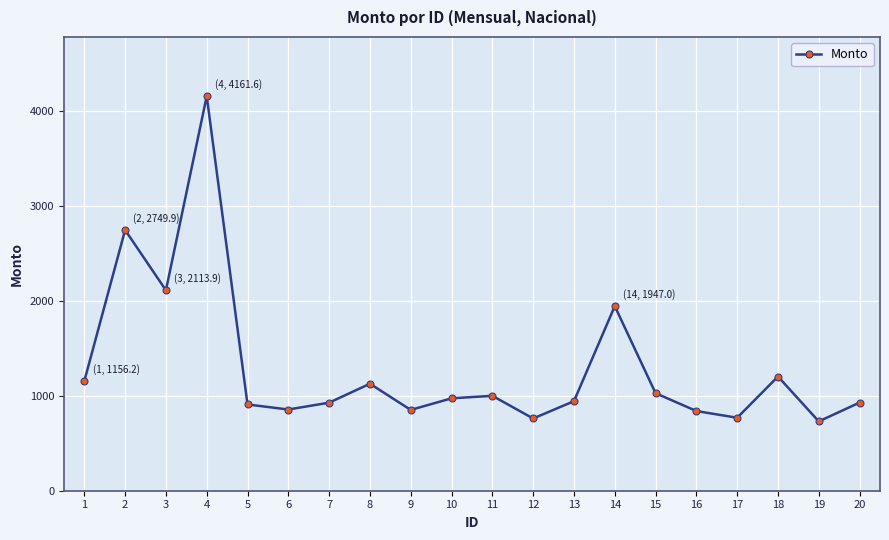

How many lines are shown in the chart?

1